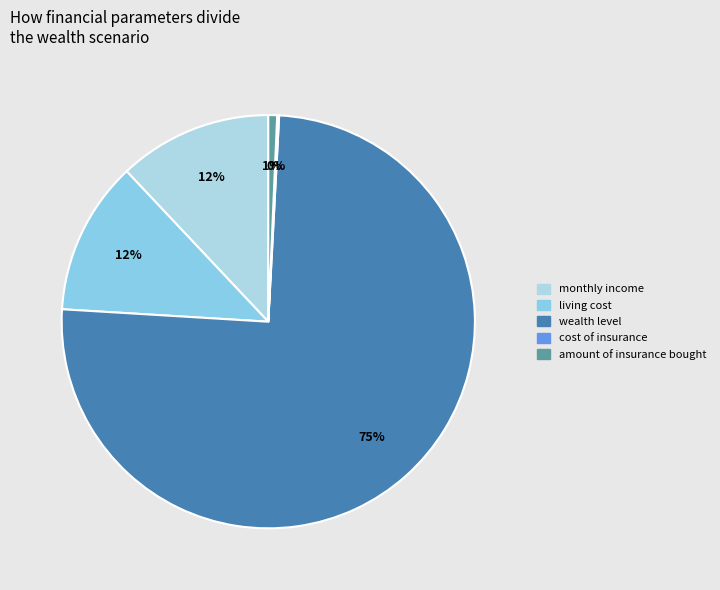

Approximately how many times larger is the value at monthly income compared to living cost?

1.0